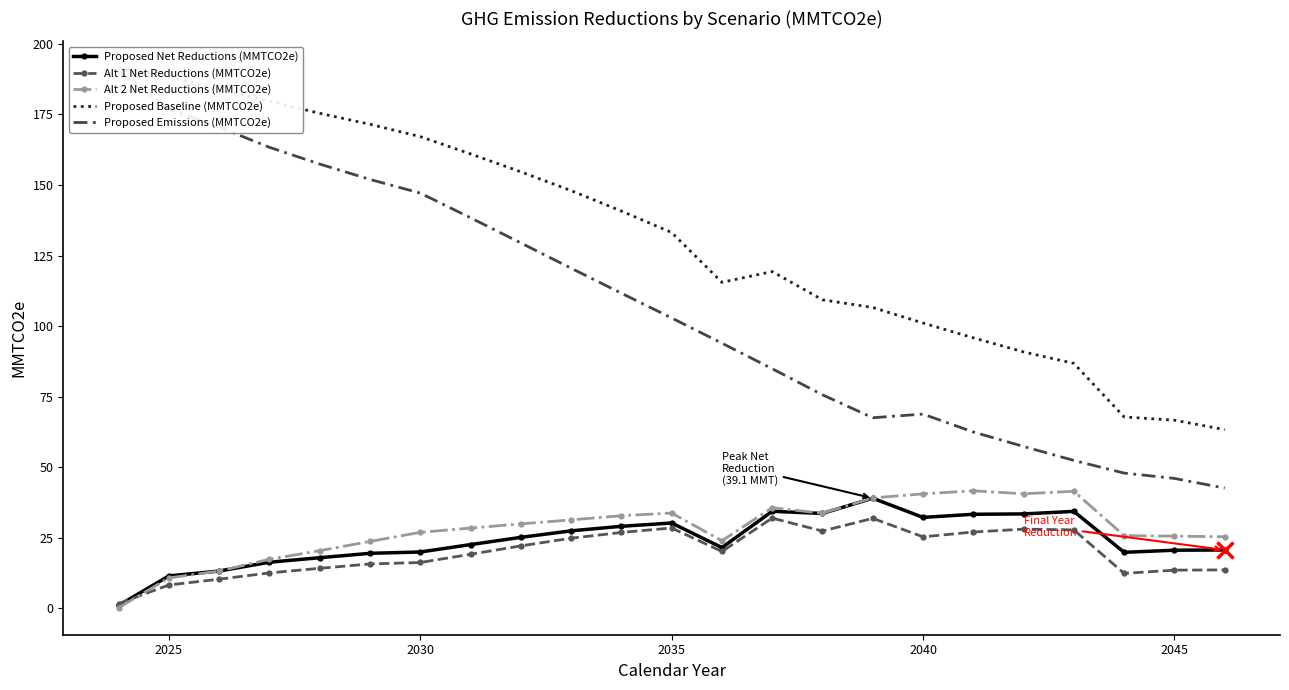

What is the value of the Proposed Emissions (MMTCO2e) point at the 5th from the left?

157.4